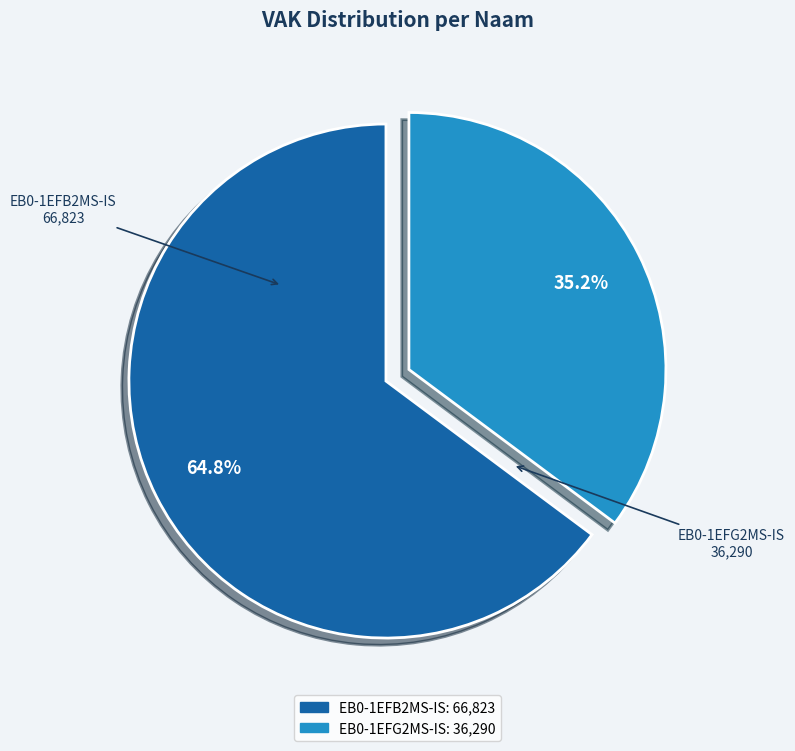

Which has a higher value, EB0-1EFB2MS-IS or EB0-1EFG2MS-IS?

EB0-1EFB2MS-IS